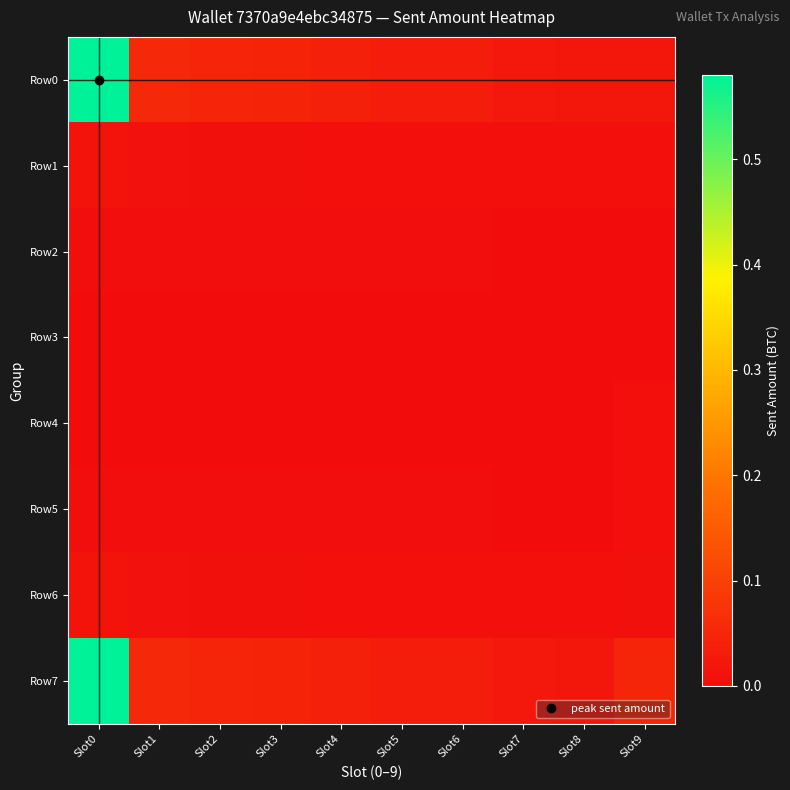

Reading left to right, what are all the values shown in this chart?

Row0: Slot0=0.6	Slot1=0.1	Slot2=0.0	Slot3=0.0	Slot4=0.0	Slot5=0.0	Slot6=0.0	Slot7=0.0	Slot8=0.0	Slot9=0.0
Row1: Slot0=0.0	Slot1=0.0	Slot2=0.0	Slot3=0.0	Slot4=0.0	Slot5=0.0	Slot6=0.0	Slot7=0.0	Slot8=0.0	Slot9=0.0
Row2: Slot0=0.0	Slot1=0.0	Slot2=0.0	Slot3=0.0	Slot4=0.0	Slot5=0.0	Slot6=0.0	Slot7=0.0	Slot8=0.0	Slot9=0.0
Row3: Slot0=0.0	Slot1=0.0	Slot2=0.0	Slot3=0.0	Slot4=0.0	Slot5=0.0	Slot6=0.0	Slot7=0.0	Slot8=0.0	Slot9=0.0
Row4: Slot0=0.0	Slot1=0.0	Slot2=0.0	Slot3=0.0	Slot4=0.0	Slot5=0.0	Slot6=0.0	Slot7=0.0	Slot8=0.0	Slot9=0.0
Row5: Slot0=0.0	Slot1=0.0	Slot2=0.0	Slot3=0.0	Slot4=0.0	Slot5=0.0	Slot6=0.0	Slot7=0.0	Slot8=0.0	Slot9=0.0
Row6: Slot0=0.0	Slot1=0.0	Slot2=0.0	Slot3=0.0	Slot4=0.0	Slot5=0.0	Slot6=0.0	Slot7=0.0	Slot8=0.0	Slot9=0.0
Row7: Slot0=0.6	Slot1=0.1	Slot2=0.0	Slot3=0.0	Slot4=0.0	Slot5=0.0	Slot6=0.0	Slot7=0.0	Slot8=0.0	Slot9=0.0